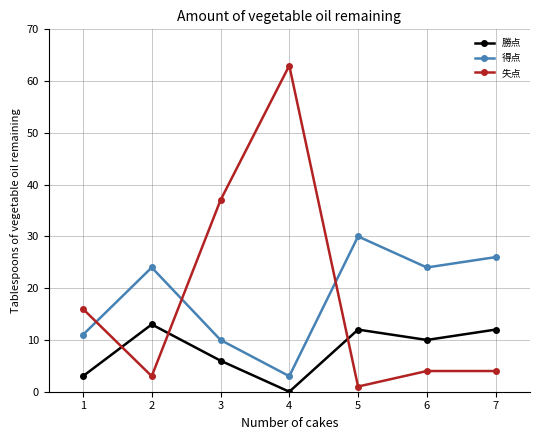

How many interior local valleys does the 失点 series have?

2